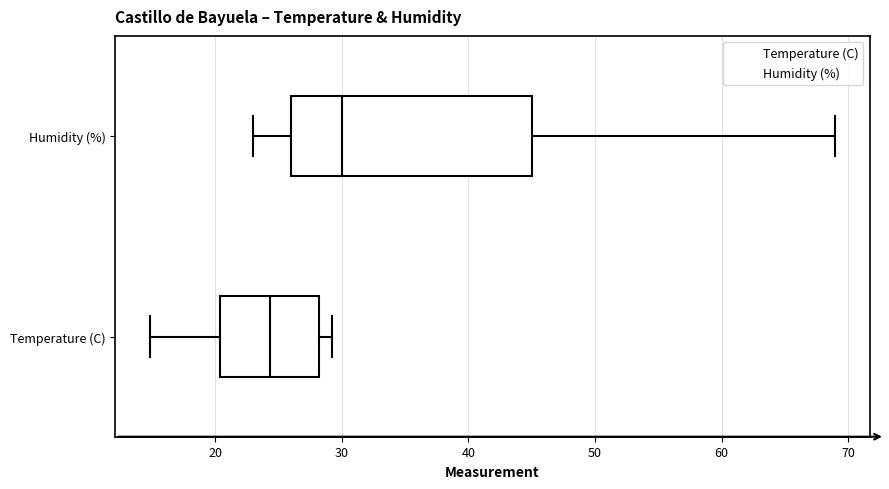

Comparing the boxes themselves (not the whiskers), which one is the widest?

Humidity (%)